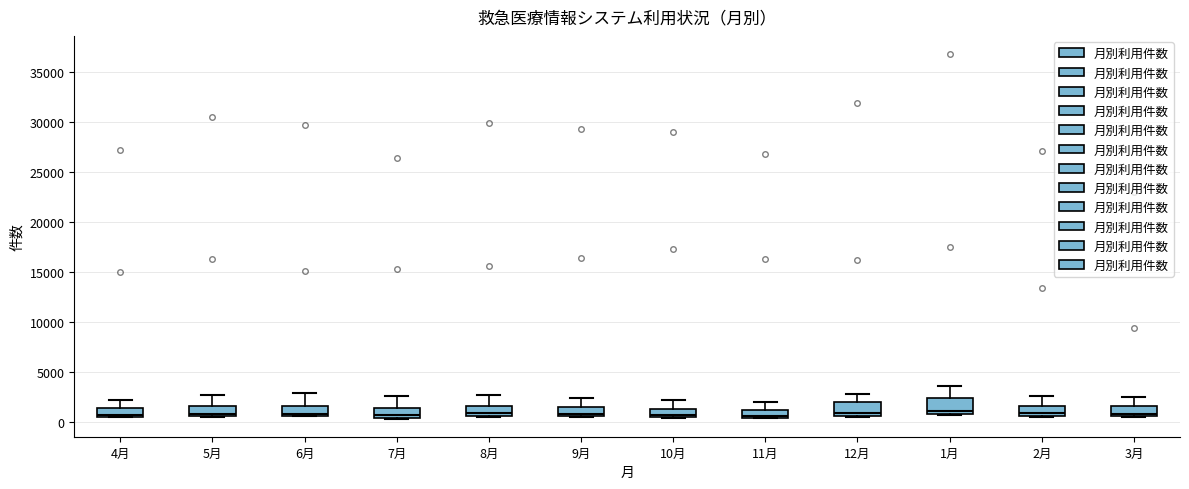

Reading left to right, read every box against the y-axis: the position of its median line, the range the box covers, and the ends of its whiskers. The values are not printed on the chart, so give them approximately, as read against the axis.

4月: median 500 (just above the box's lower edge), box 500 to 1500, whiskers 500 to 2000
5月: median 1000, box 500 to 1500, whiskers 500 to 2500
6月: median 1000, box 500 to 1500, whiskers 500 to 3000
7月: median 500 (just above the box's lower edge), box 500 to 1500, whiskers 500 to 2500
8月: median 1000, box 500 to 1500, whiskers 500 to 2500
9月: median 500 (just above the box's lower edge), box 500 to 1500, whiskers 500 to 2500
10月: median 500 (just above the box's lower edge), box 500 to 1500, whiskers 500 to 2000
11月: median 500 (just above the box's lower edge), box 500 to 1000, whiskers 500 to 2000
12月: median 1000, box 500 to 2000, whiskers 500 to 3000
1月: median 1000, box 500 to 2500, whiskers 500 to 3500
2月: median 1000, box 500 to 1500, whiskers 500 to 2500
3月: median 1000, box 500 to 1500, whiskers 500 to 2500